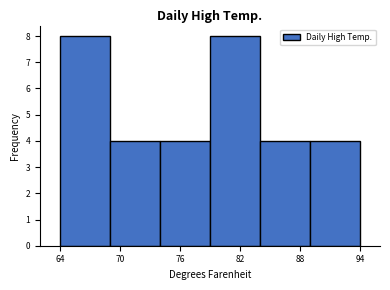

What is the height of the bar covering 74 to 79 on the x-axis? The values are not printed on the chart, so give them approximately, as read against the axis.

4